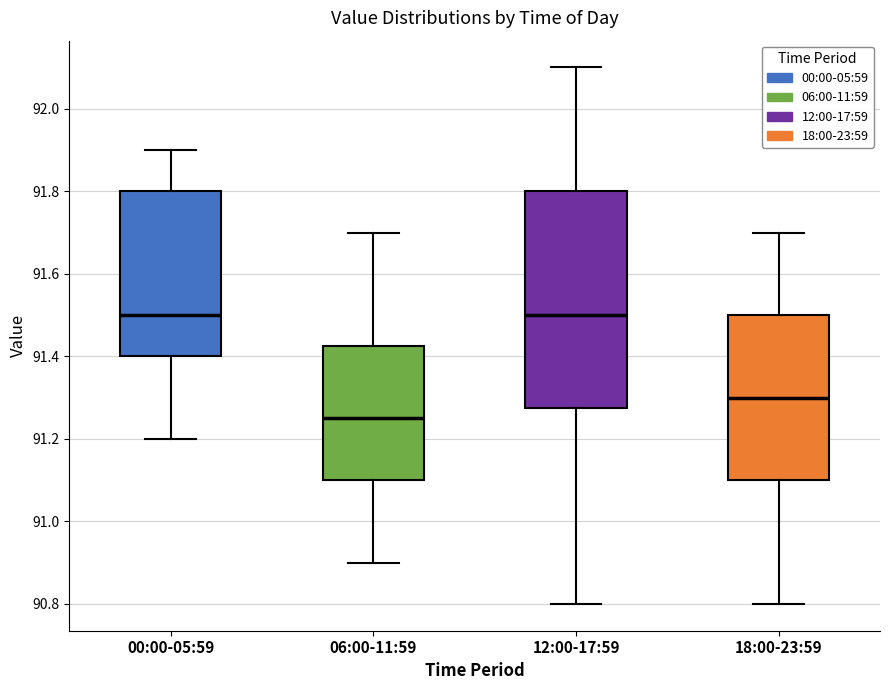

Where does the upper whisker of the box for 06:00-11:59 end on the y-axis? The values are not printed on the chart, so give them approximately, as read against the axis.

91.70